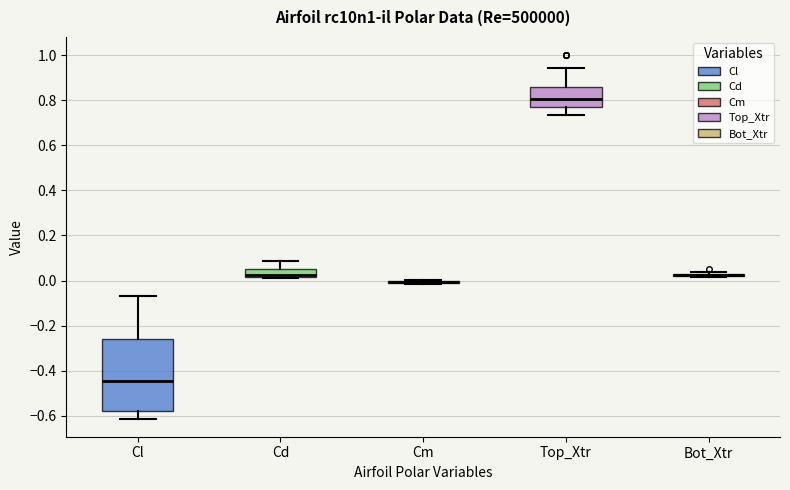

Which box is the tallest, from its lower edge to its upper edge?

Cl